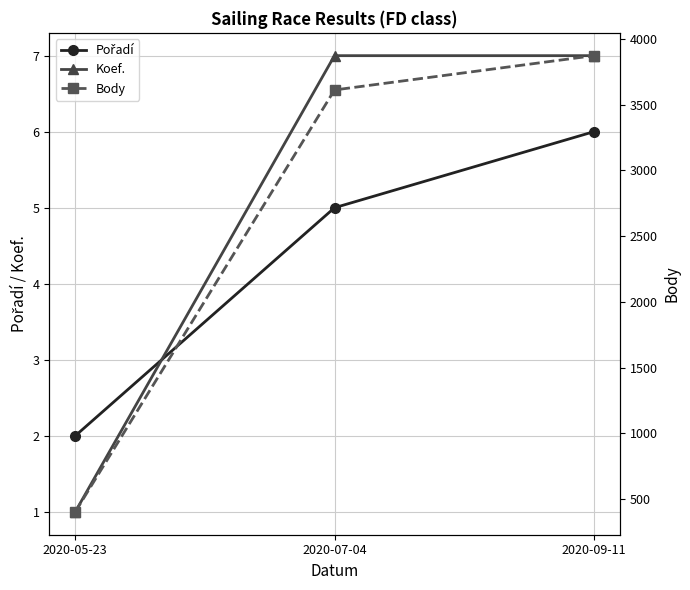

Between 2020-05-23 and 2020-09-11, which series saw the biggest shift?

Body